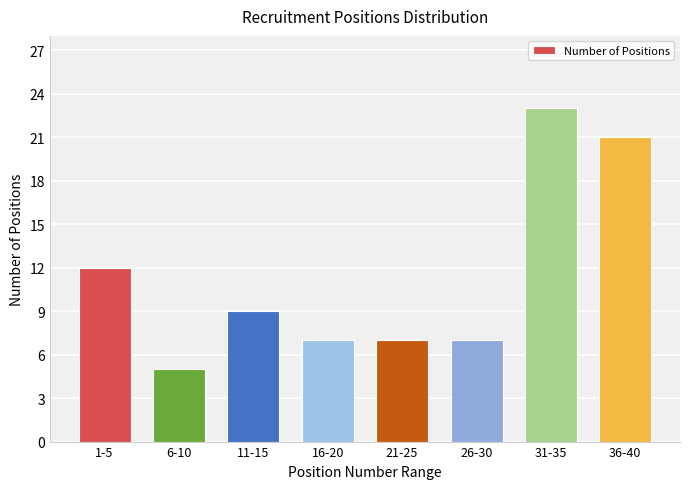

Reading right to left, extract all data points from this chart.

36-40=21	31-35=23	26-30=7	21-25=7	16-20=7	11-15=9	6-10=5	1-5=12